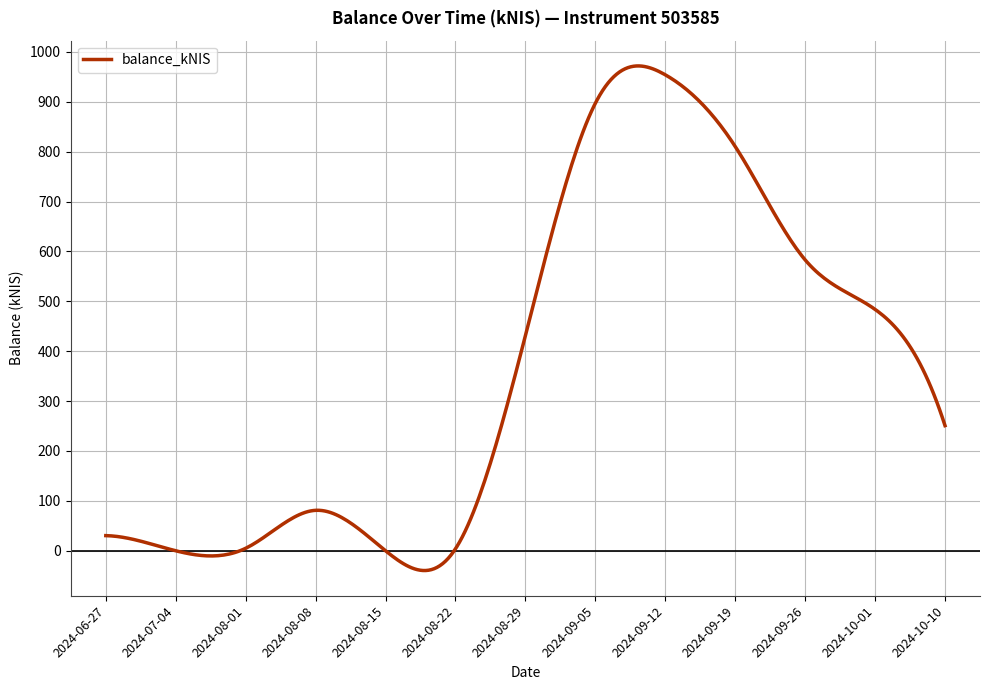

What is the maximum value shown in the chart?

971.9